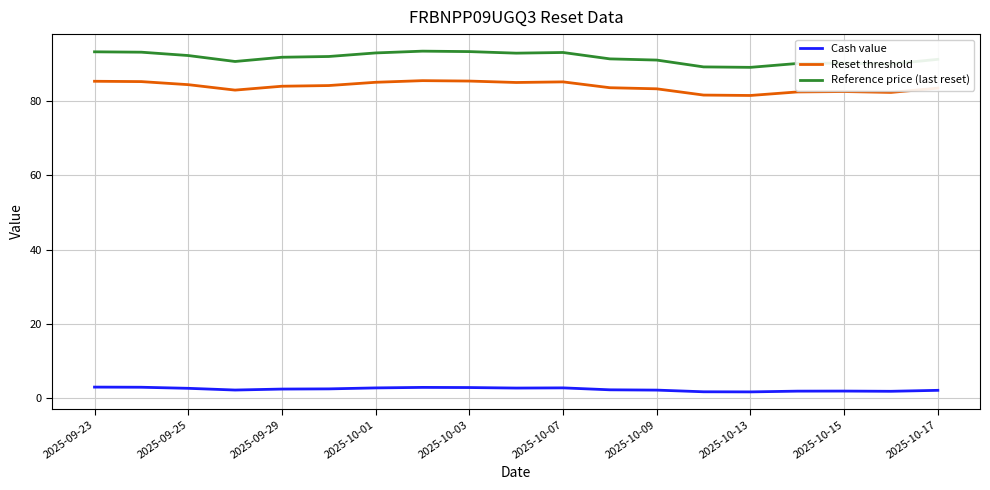

How many categories are shown in the chart?

19